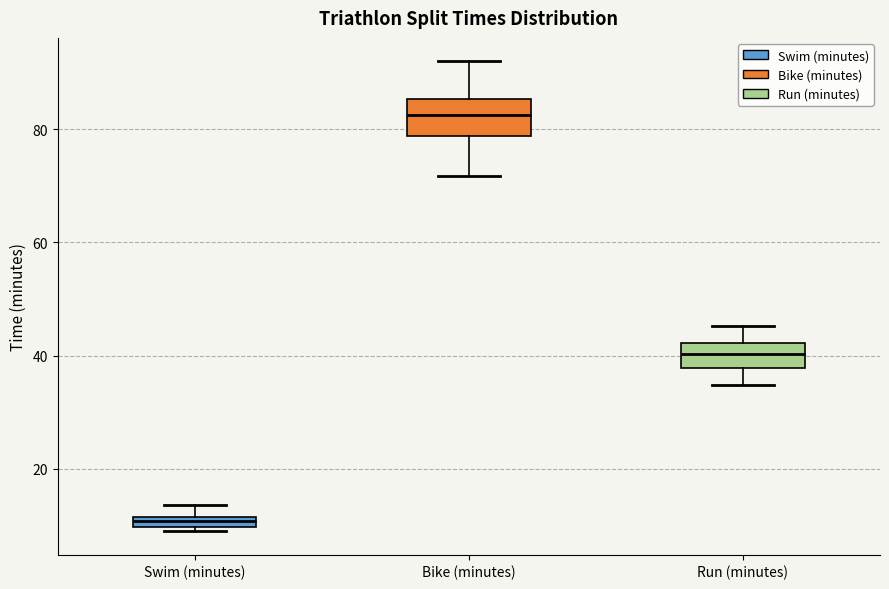

Which box is the tallest, from its lower edge to its upper edge?

Bike (minutes)